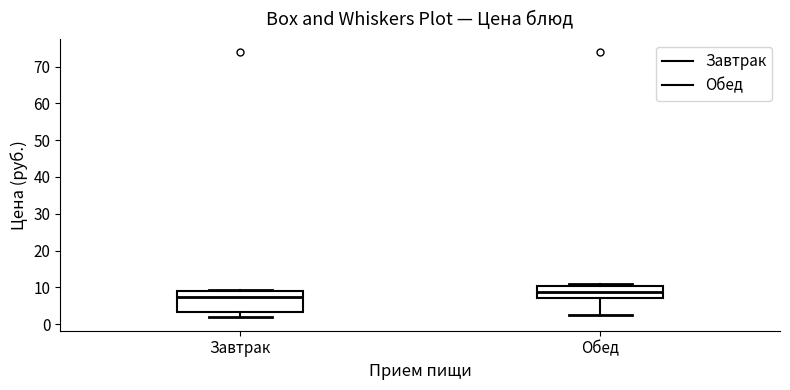

Reading left to right, transcribe this box plot: for each box, give where its median line is, the range the box spans, and where its two whiskers end, as read against the y-axis. The values are not printed on the chart, so give them approximately, as read against the axis.

Завтрак: median 7, box 3 to 9, whiskers 2 to 9
Обед: median 9, box 7 to 10, whiskers 2 to 11